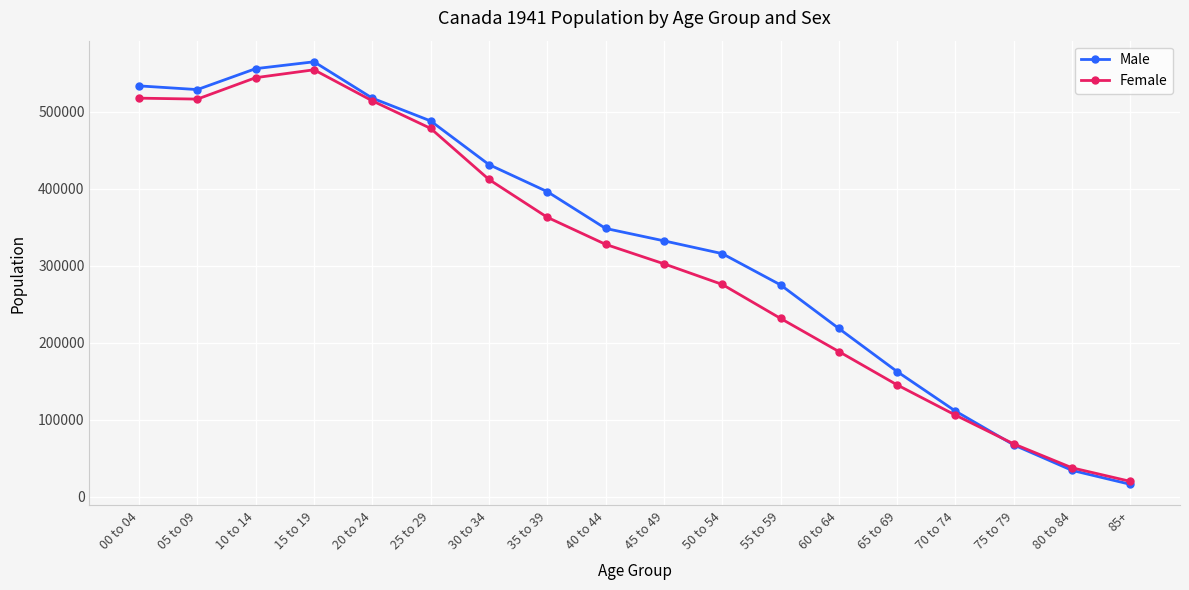

What is the difference between the second highest and minimum values in the Female series?

524749